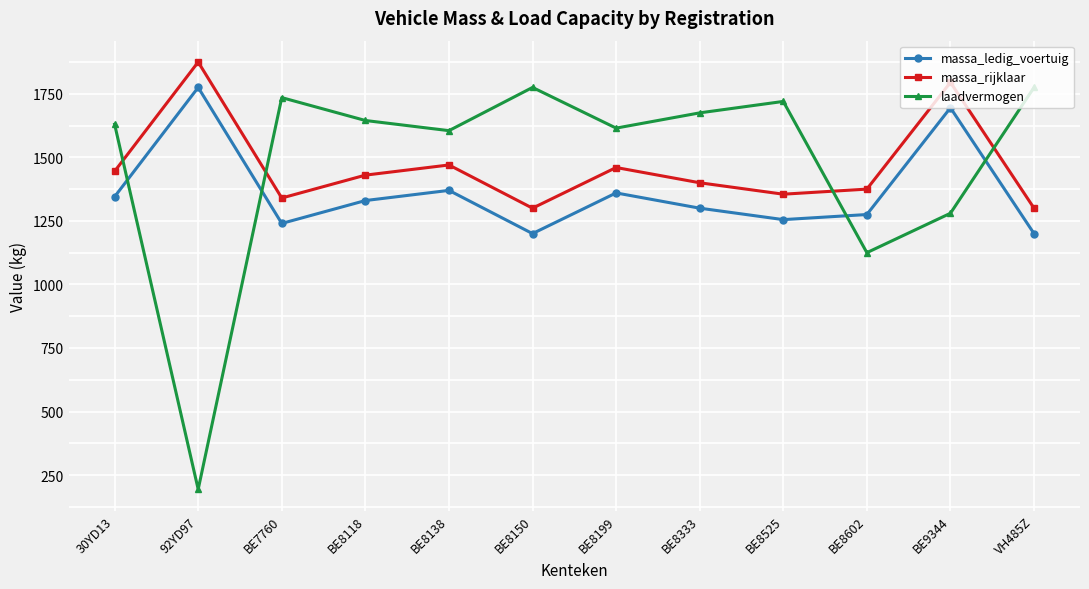

What is the total value across all series at BE7760?

4315